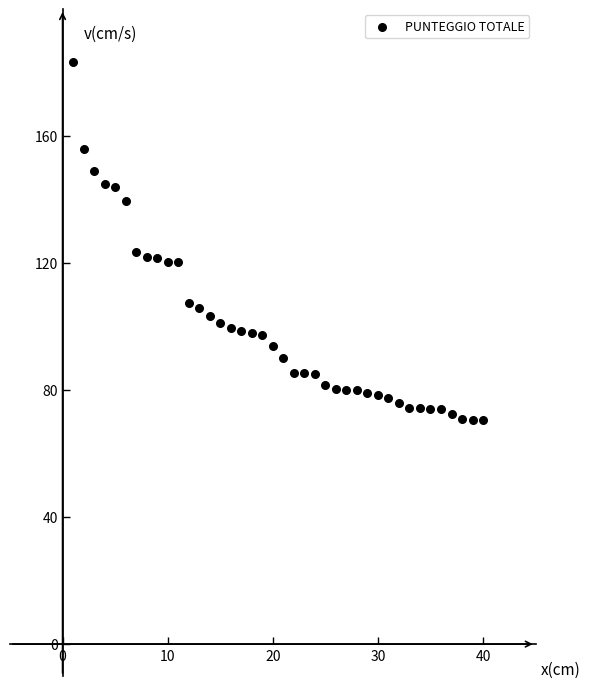

What is the range of X values (max minus min)?

39.0